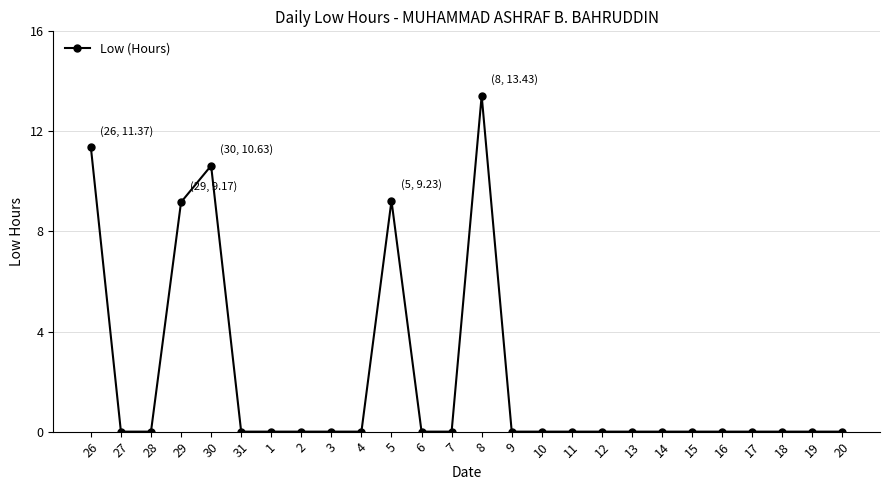

Reading left to right, list all the values displayed in this chart.

26=11.4	27=0.0	28=0.0	29=9.2	30=10.6	31=0.0	1=0.0	2=0.0	3=0.0	4=0.0	5=9.2	6=0.0	7=0.0	8=13.4	9=0.0	10=0.0	11=0.0	12=0.0	13=0.0	14=0.0	15=0.0	16=0.0	17=0.0	18=0.0	19=0.0	20=0.0